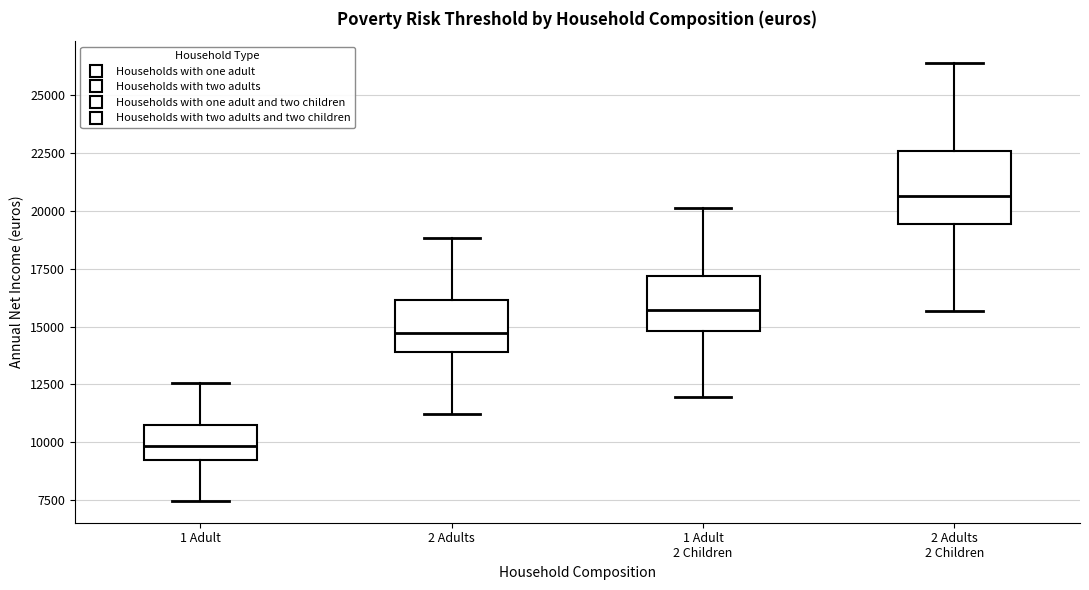

Reading left to right, transcribe this box plot: for each box, give where its median line is, the range the box spans, and where its two whiskers end, as read against the y-axis. The values are not printed on the chart, so give them approximately, as read against the axis.

1 Adult: median 10000, box 9500 to 11000, whiskers 7500 to 12500
2 Adults: median 14500, box 14000 to 16000, whiskers 11000 to 19000
1 Adult 2 Children: median 15500, box 15000 to 17000, whiskers 12000 to 20000
2 Adults 2 Children: median 20500, box 19500 to 22500, whiskers 15500 to 26500